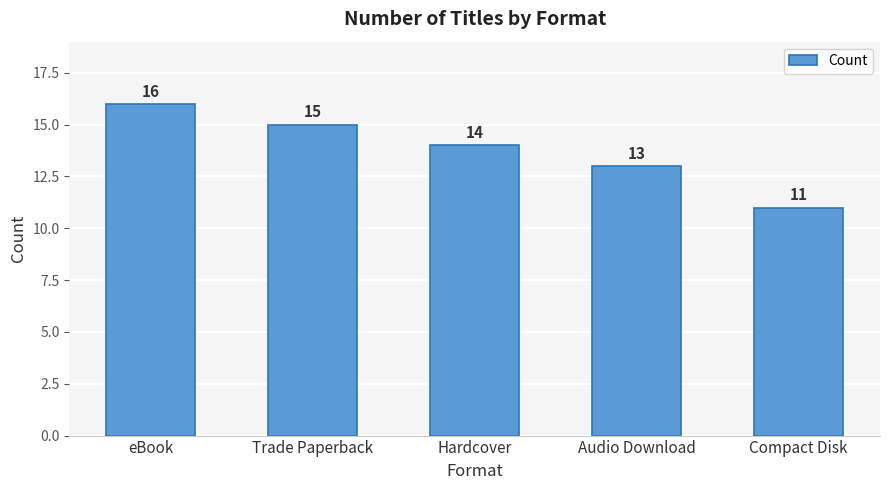

How many bars are there in total?

5